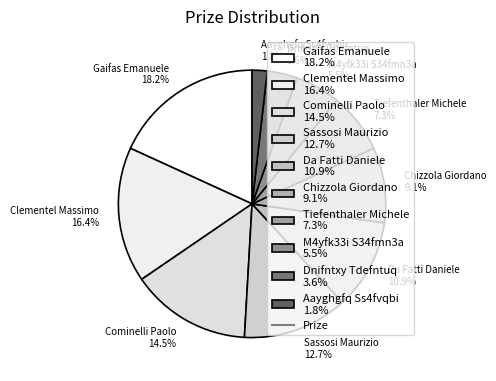

What is the ratio of the value at M4yfk33i S34fmn3a to the value at Chizzola Giordano?

0.6